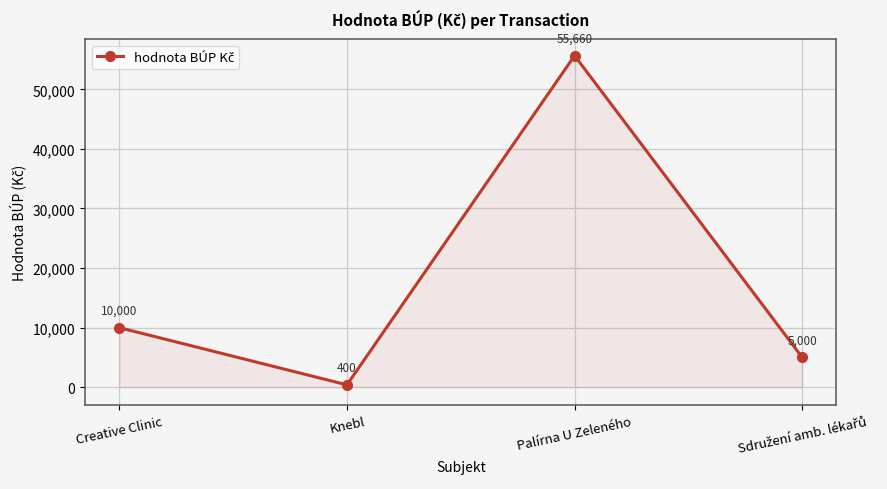

What is the change in value from Creative Clinic to Knebl?

-9600